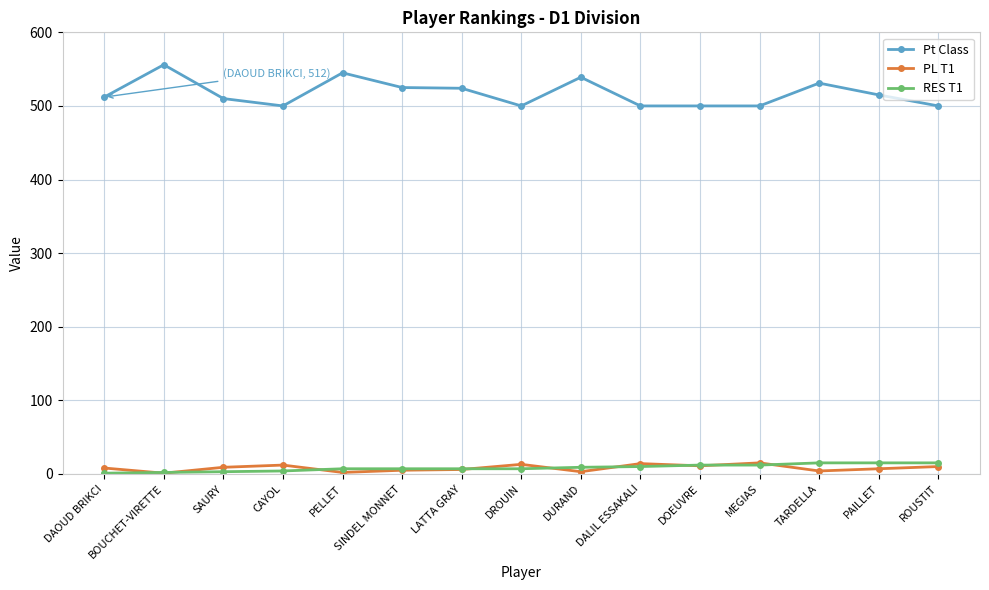

What is the label of the 2nd point from the right?

PAILLET